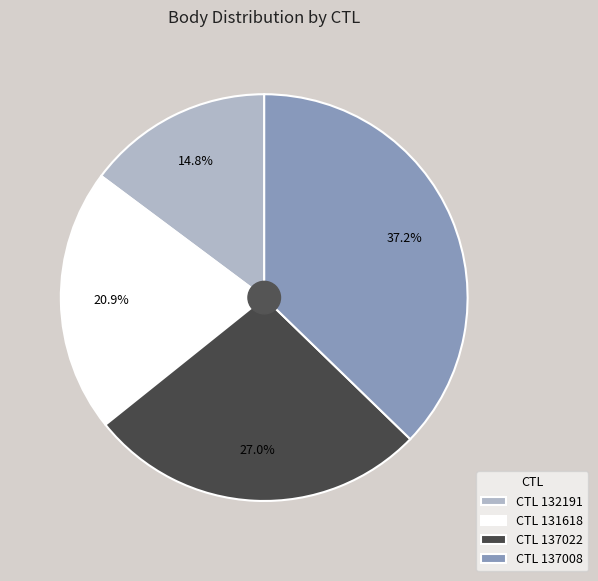

Which category has the smallest portion of the pie?

CTL 132191